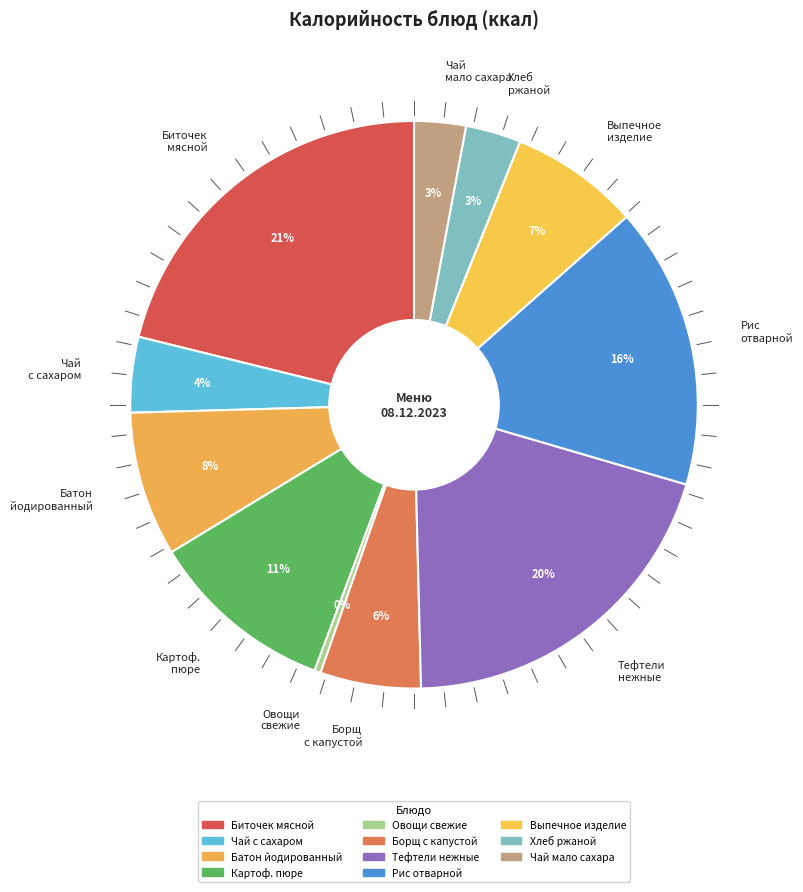

Which has a higher value, Биточек мясной or Овощи свежие?

Биточек мясной